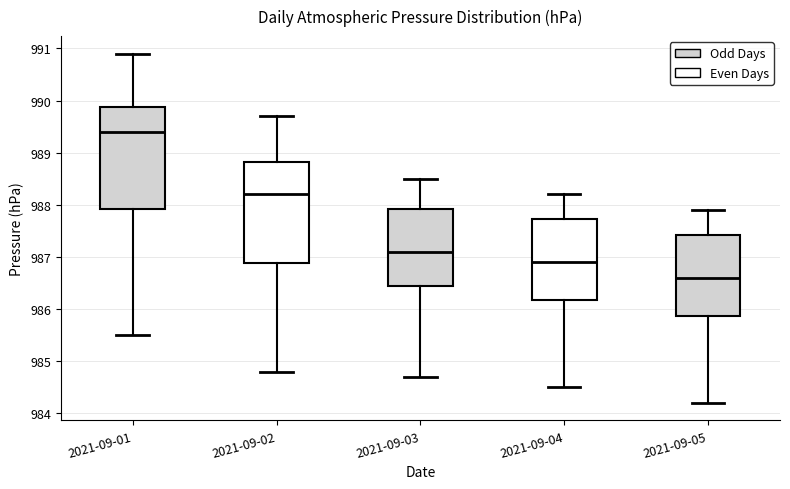

Reading left to right, read every box against the y-axis: the position of its median line, the range the box covers, and the ends of its whiskers. The values are not printed on the chart, so give them approximately, as read against the axis.

2021-09-01: median 989.4, box 987.9 to 989.9, whiskers 985.5 to 990.9
2021-09-02: median 988.2, box 986.9 to 988.8, whiskers 984.8 to 989.7
2021-09-03: median 987.1, box 986.5 to 987.9, whiskers 984.7 to 988.5
2021-09-04: median 986.9, box 986.2 to 987.7, whiskers 984.5 to 988.2
2021-09-05: median 986.6, box 985.9 to 987.4, whiskers 984.2 to 987.9